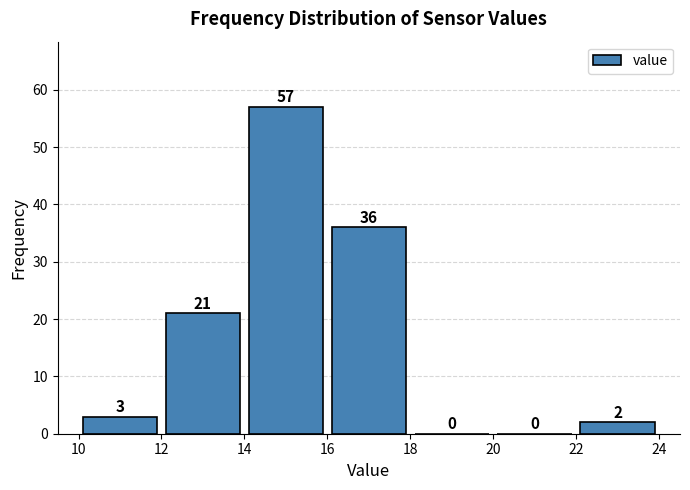

How tall is the bar that spans 22 to 24 on the x-axis?

2